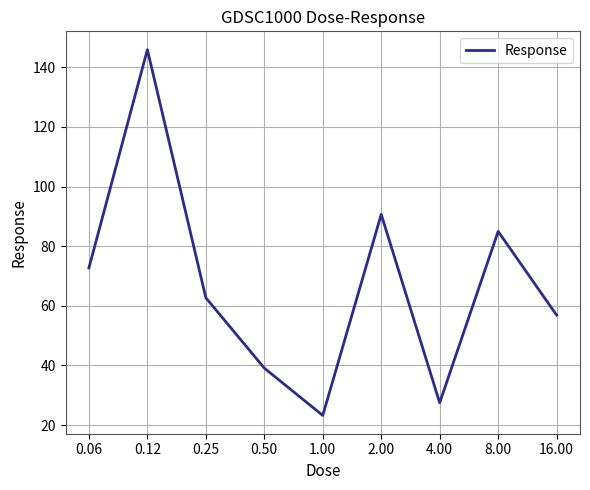

What is the difference between the maximum and minimum values?

122.7